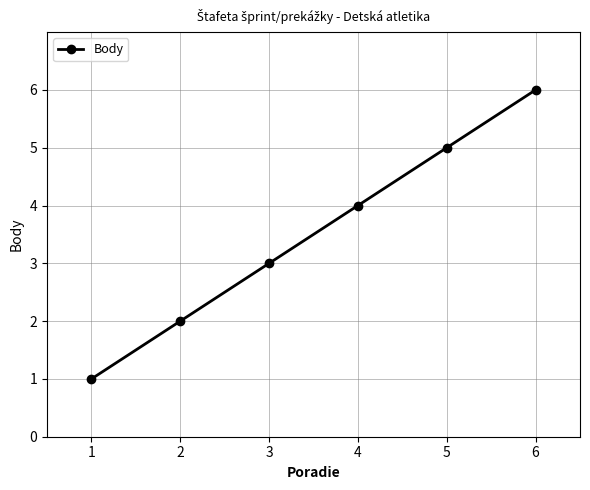

What is the sum of the values at 2 and 4?

6